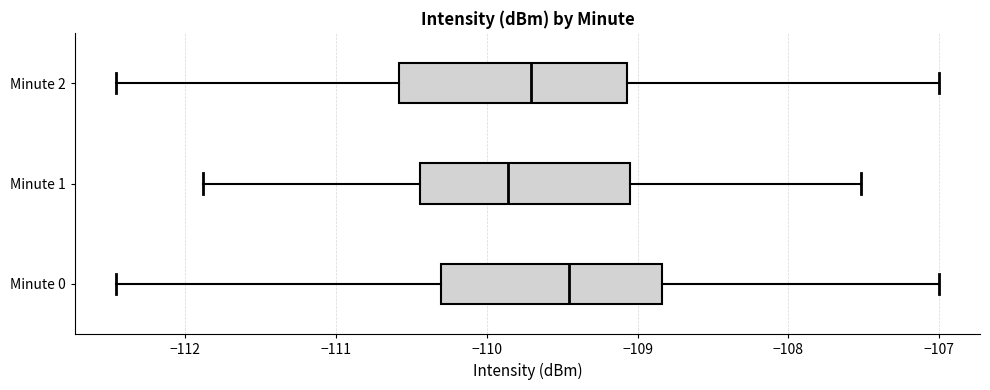

Which box's median line is the furthest to the right?

Minute 0